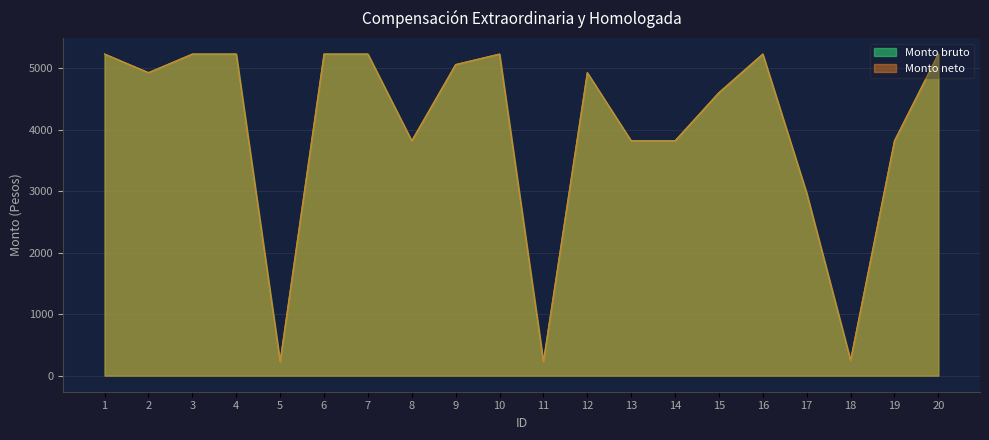

Reading left to right, what are all the values shown in this chart?

Monto bruto: 5232.7	4930.0	5232.7	5232.7	230.0	5232.7	5232.7	3820.8	5061.7	5232.7	230.0	4930.0	3820.8	3820.8	4605.0	5232.7	2970.1	251.0	3820.8	5232.7
Monto neto: 5232.7	4930.0	5232.7	5232.7	230.0	5232.7	5232.7	3820.8	5061.7	5232.7	230.0	4930.0	3820.8	3820.8	4605.0	5232.7	2970.1	251.0	3820.8	5232.7